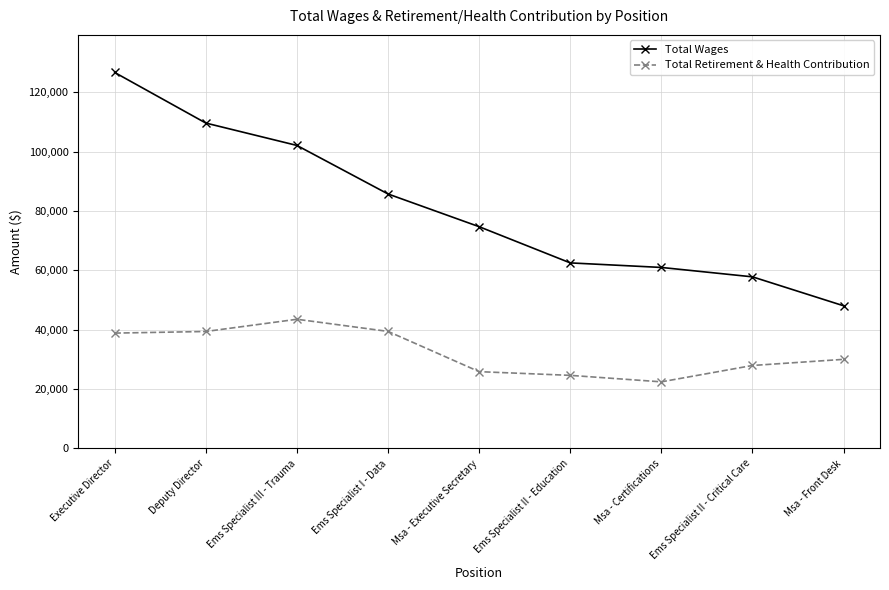

At which category is the sum across all series the highest?

Executive Director